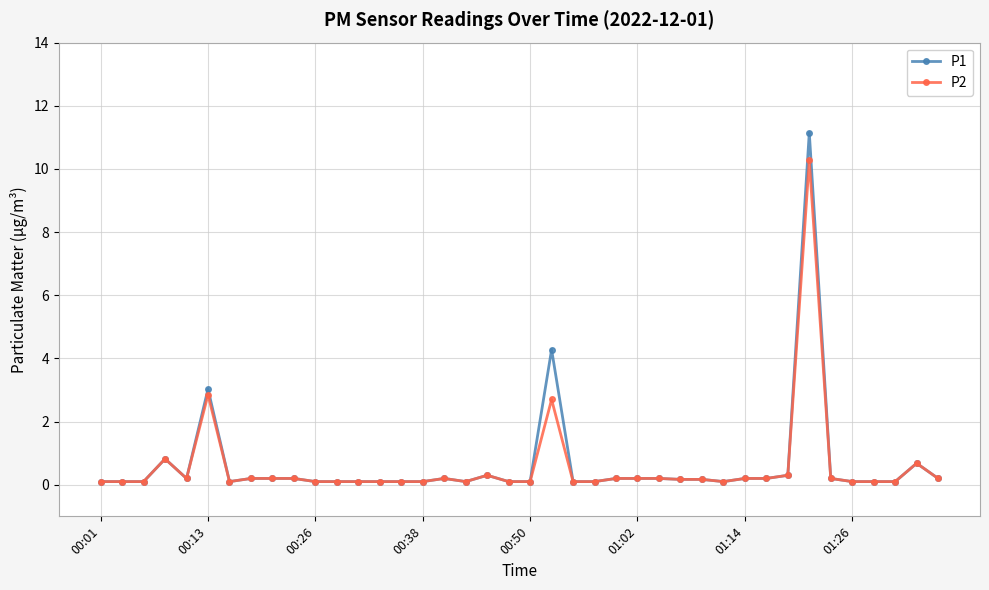

True or false: P2 has more than 0 interior local peaks.

True